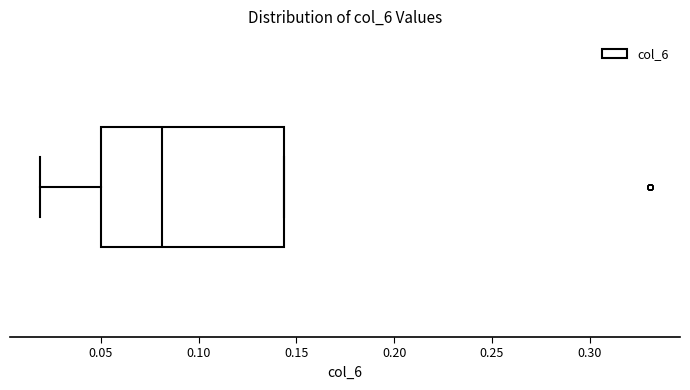

Read this box plot against the x-axis: the position of the median line, the range covered by the box, and the ends of both whiskers. The values are not printed on the chart, so give them approximately, as read against the axis.

median 0.080, box 0.050 to 0.145, whiskers 0.020 to 0.145